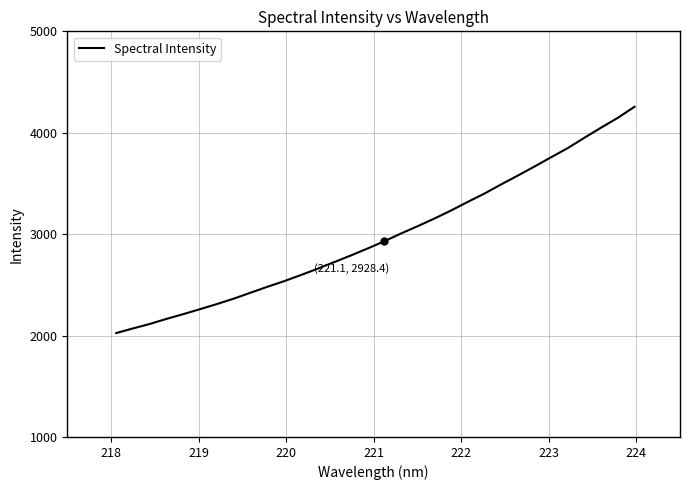

What is the difference between the maximum and minimum values?

2231.2